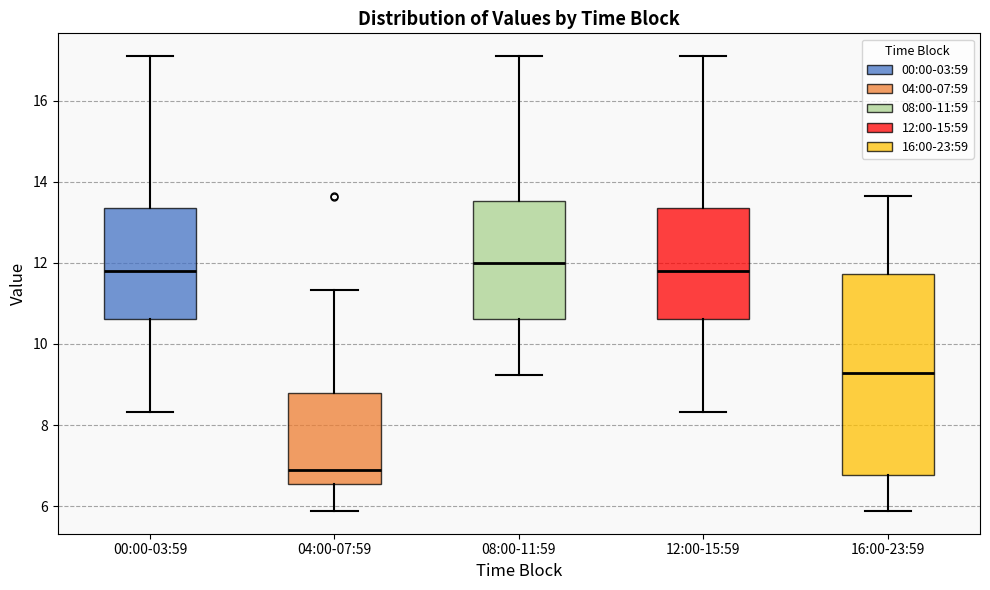

Which box's median line is the highest?

08:00-11:59